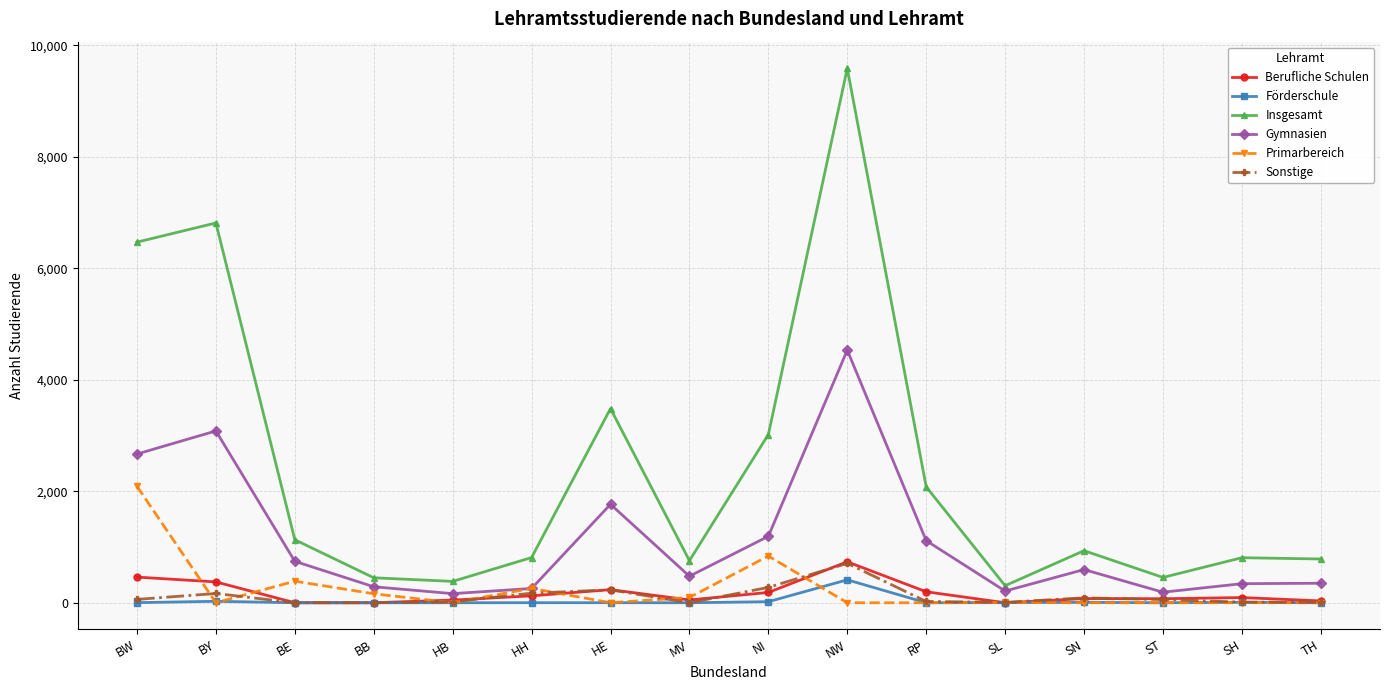

Count the number of categories in the chart.

16